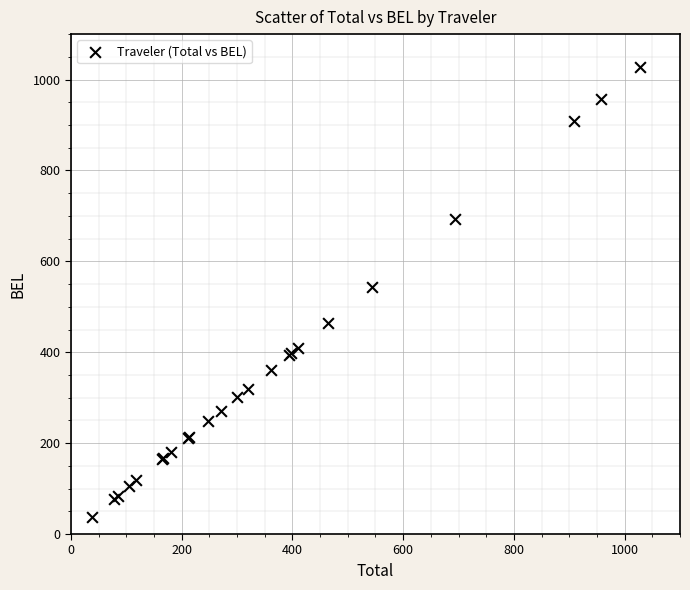

What Y value in the scatter plot is closest to 532?

544.4